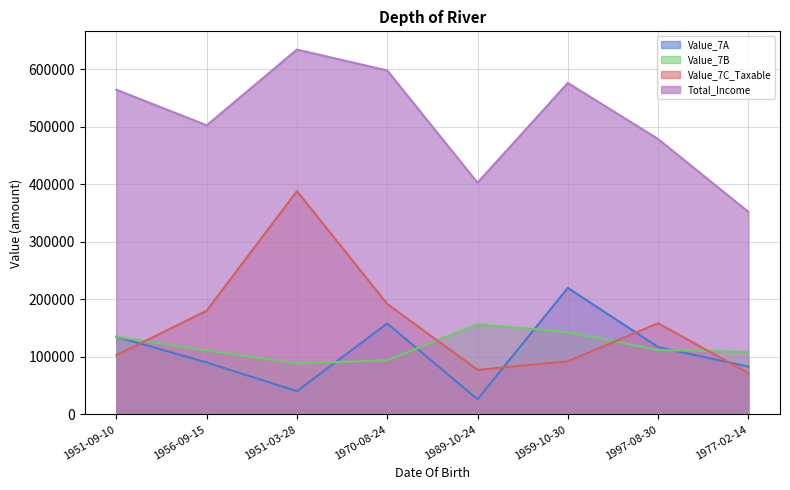

What is the value of the Value_7A point at the 1st from the left?

135000